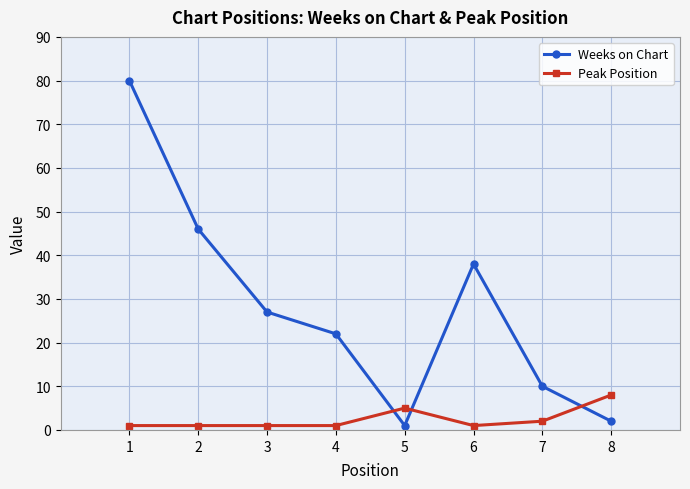

In Weeks on Chart, how many points are higher than both neighbors (excluding endpoints)?

1